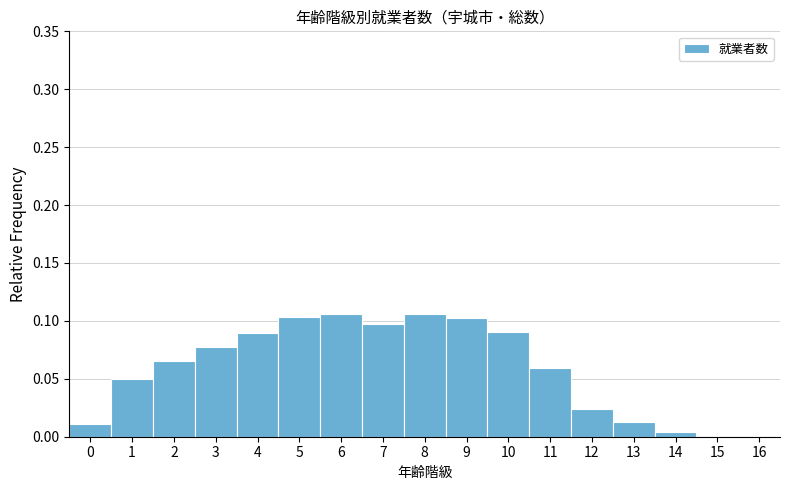

Reading left to right, transcribe this chart: for each bar, give the range it covers on the x-axis and its height. The values are not printed on the chart, so give them approximately, as read against the axis.

-0.5 to 0.5: 0.010
0.5 to 1.5: 0.050
1.5 to 2.5: 0.065
2.5 to 3.5: 0.075
3.5 to 4.5: 0.090
4.5 to 5.5: 0.105
5.5 to 6.5: 0.105
6.5 to 7.5: 0.095
7.5 to 8.5: 0.105
8.5 to 9.5: 0.100
9.5 to 10.5: 0.090
10.5 to 11.5: 0.060
11.5 to 12.5: 0.025
12.5 to 13.5: 0.010
13.5 to 14.5: under 0.005
14.5 to 15.5: under 0.005
15.5 to 16.5: under 0.005